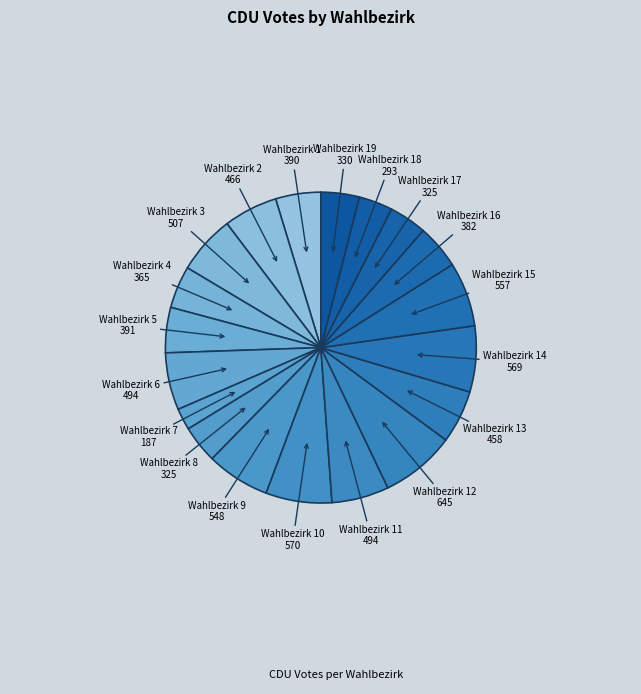

Count the number of slices in the pie.

19